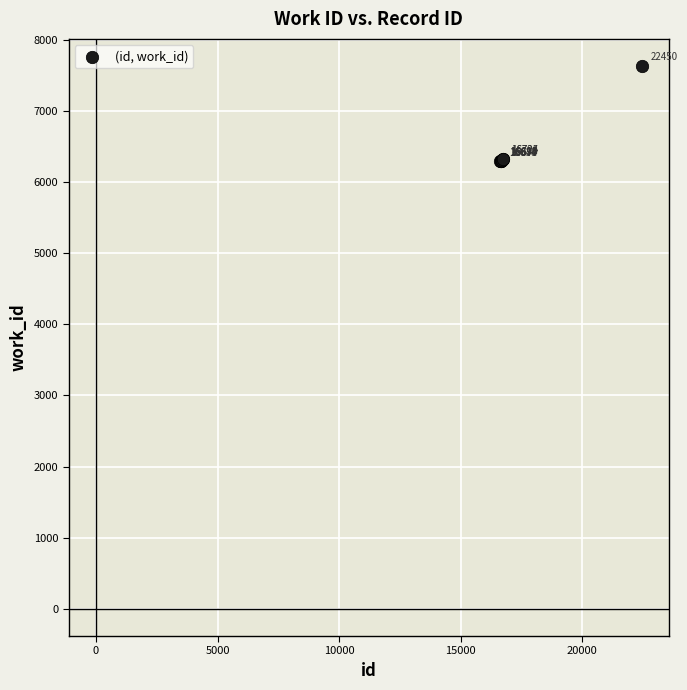

What Y value in the scatter plot is closest to 6961?

6325